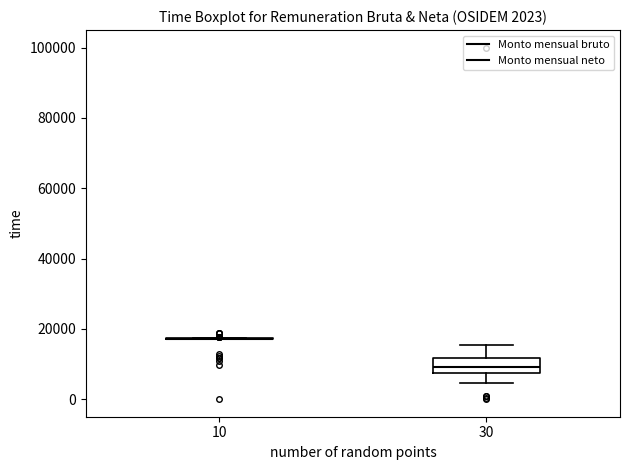

Comparing the boxes themselves (not the whiskers), which one is the tallest?

30